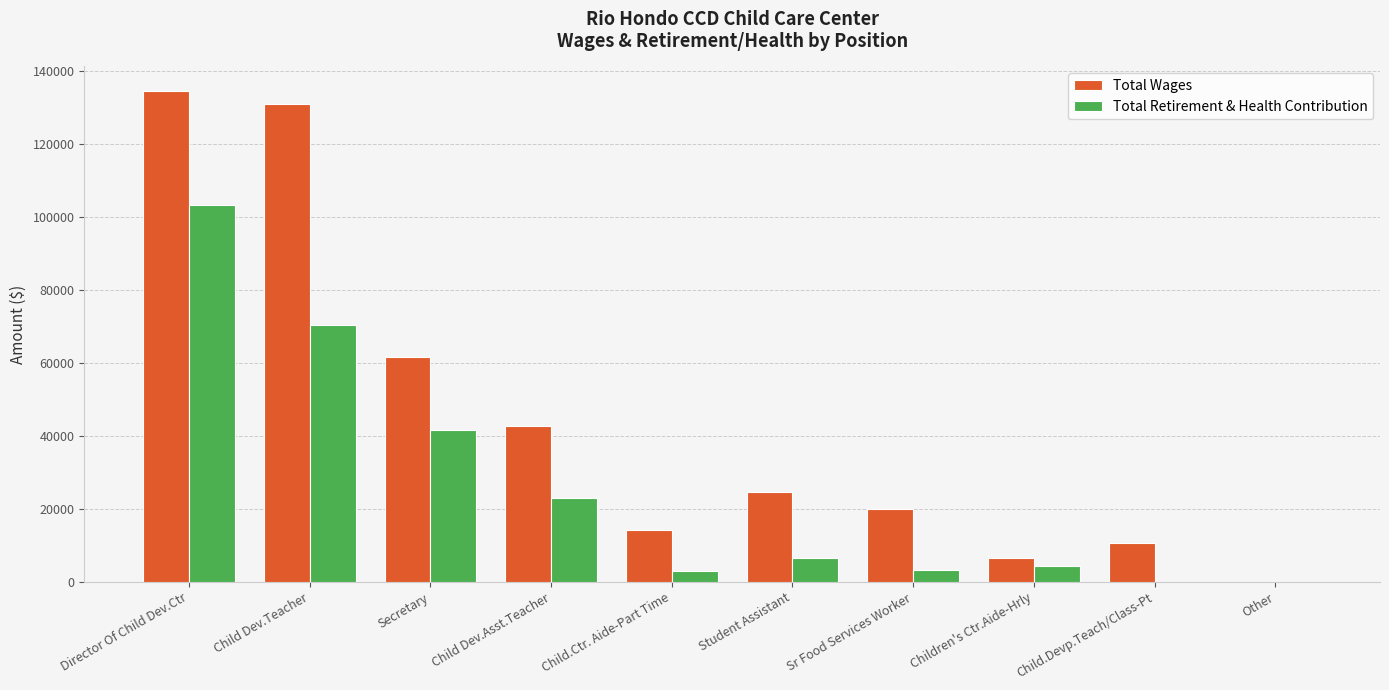

What is the spread (max minus min) of values at Children's Ctr.Aide-Hrly?

2338